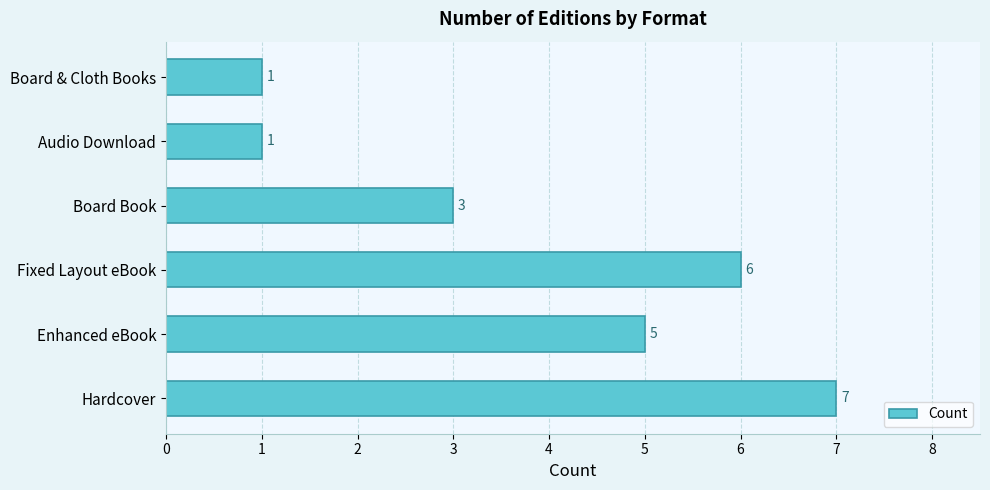

Reading bottom to top, extract all data points from this chart.

Hardcover=7	Enhanced eBook=5	Fixed Layout eBook=6	Board Book=3	Audio Download=1	Board & Cloth Books=1